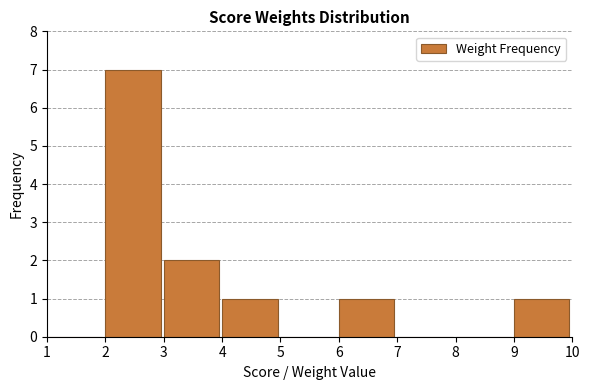

What is the height of the bar covering 2 to 3 on the x-axis? The values are not printed on the chart, so give them approximately, as read against the axis.

7